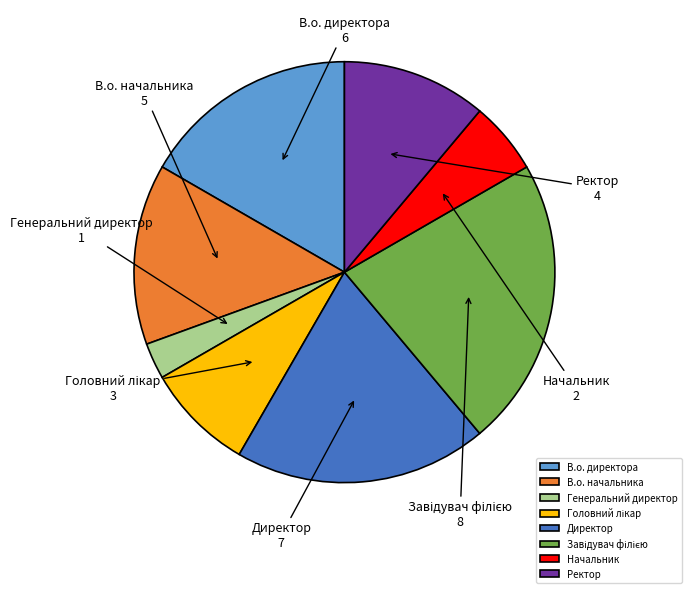

How many slices are in this pie chart?

8